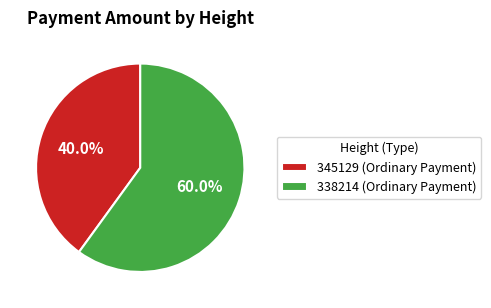

Count the number of slices in the pie.

2